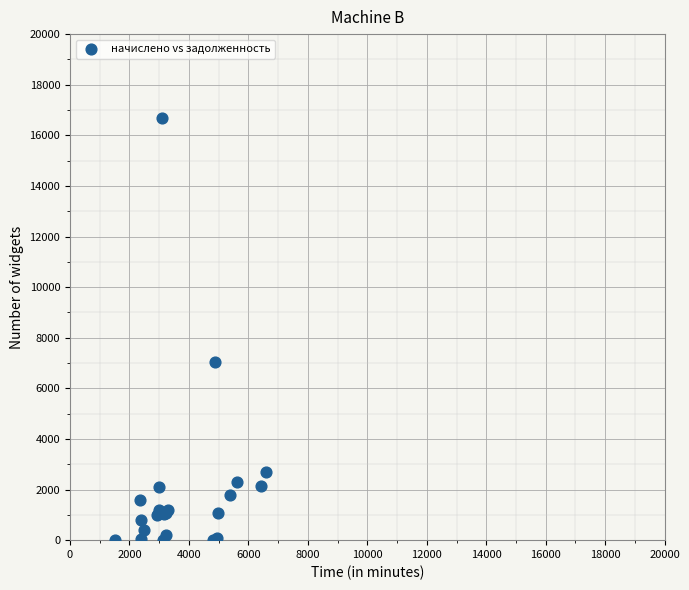

What Y value in the scatter plot is closest to 8340?

7038.0